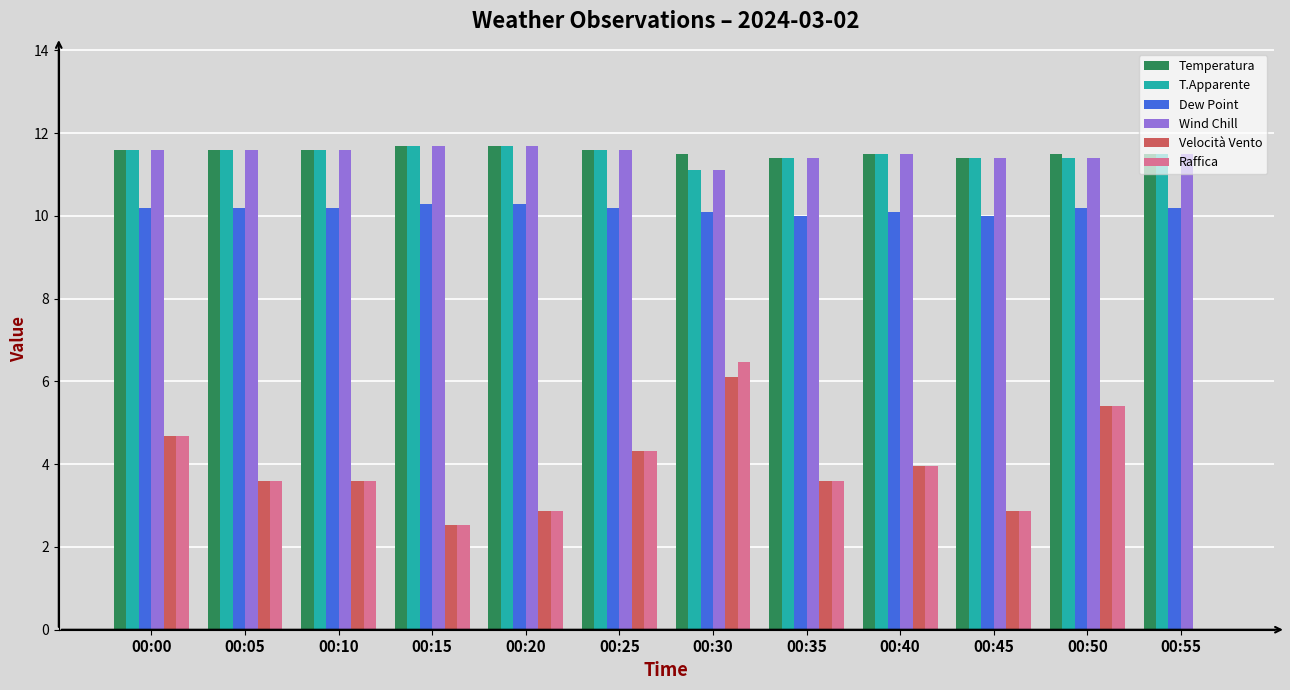

What is the sum of the Dew Point values at 00:35 and 00:20?

20.3